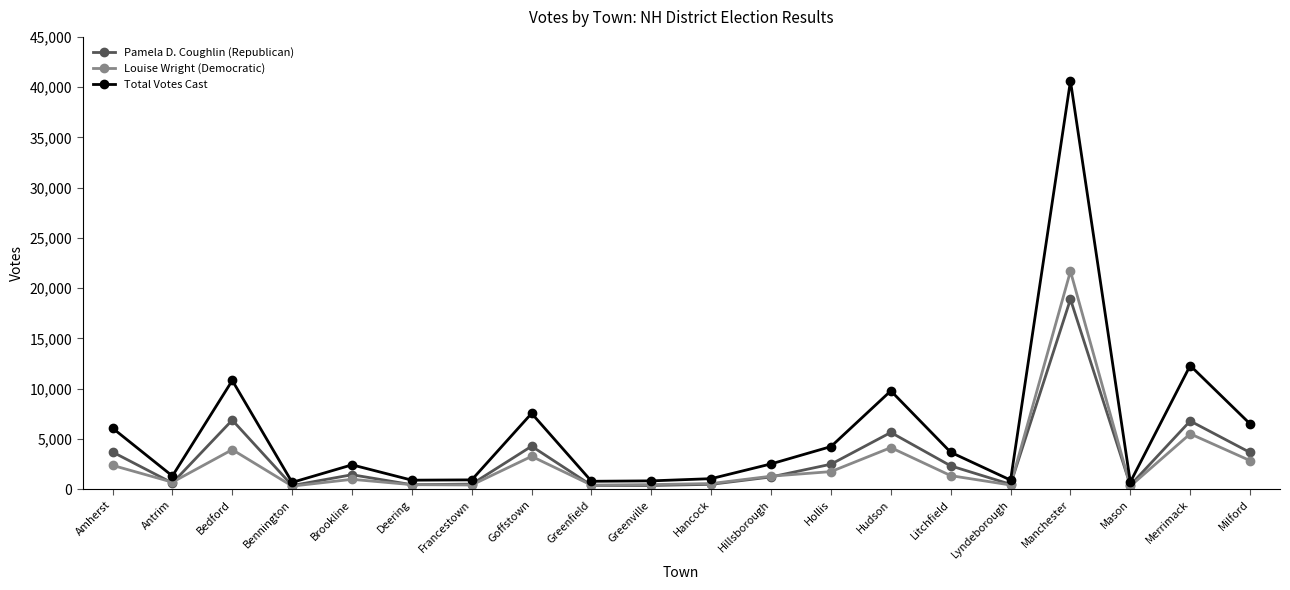

What is the average value of the Total Votes Cast series?

5731